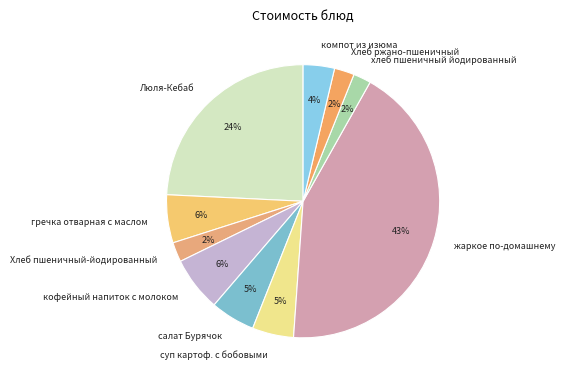

Which has a higher value, компот из изюма or кофейный напиток с молоком?

кофейный напиток с молоком